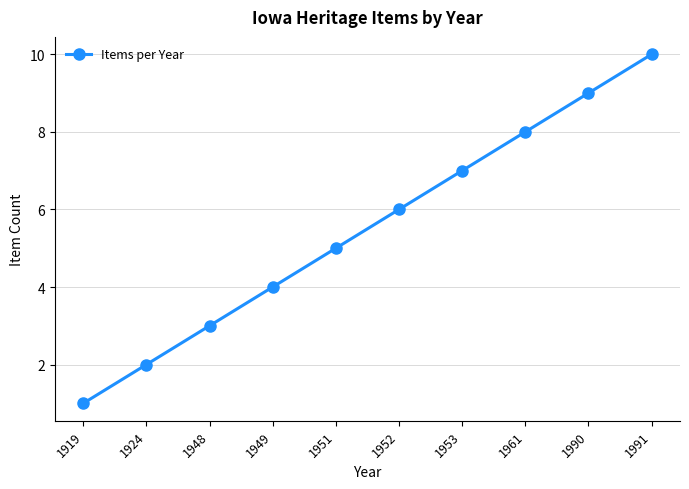

Does the chart display data point markers on the line(s)?

Yes